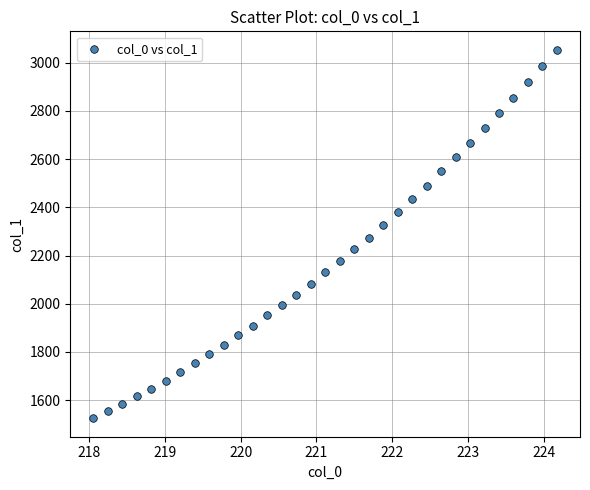

What is the range of Y values (max minus min)?

1528.7